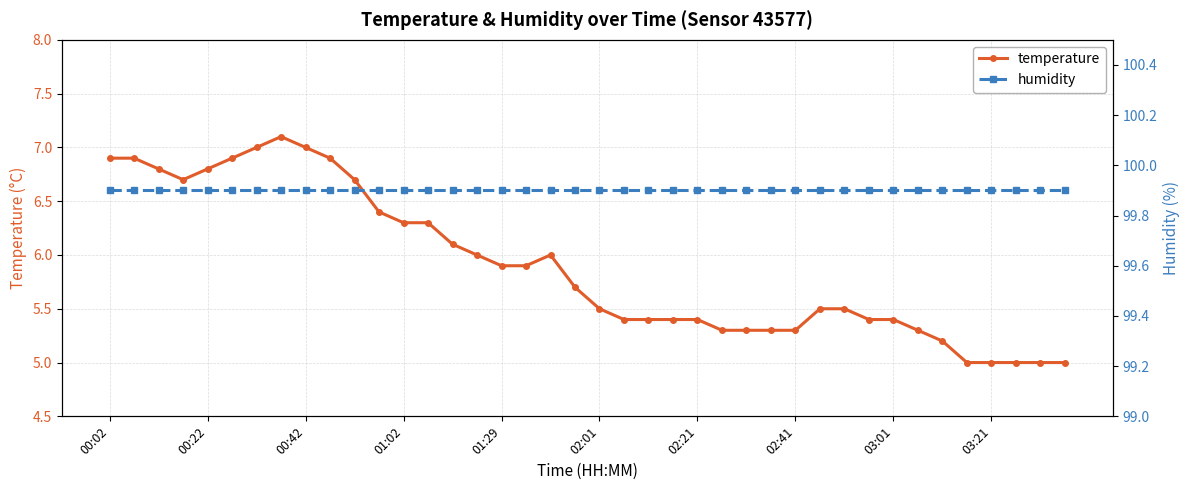

Which series has the largest total across all categories?

humidity